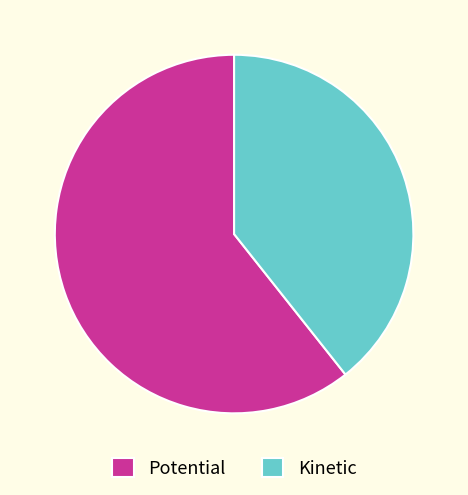

True or false: Potential accounts for 61% of the total.

True